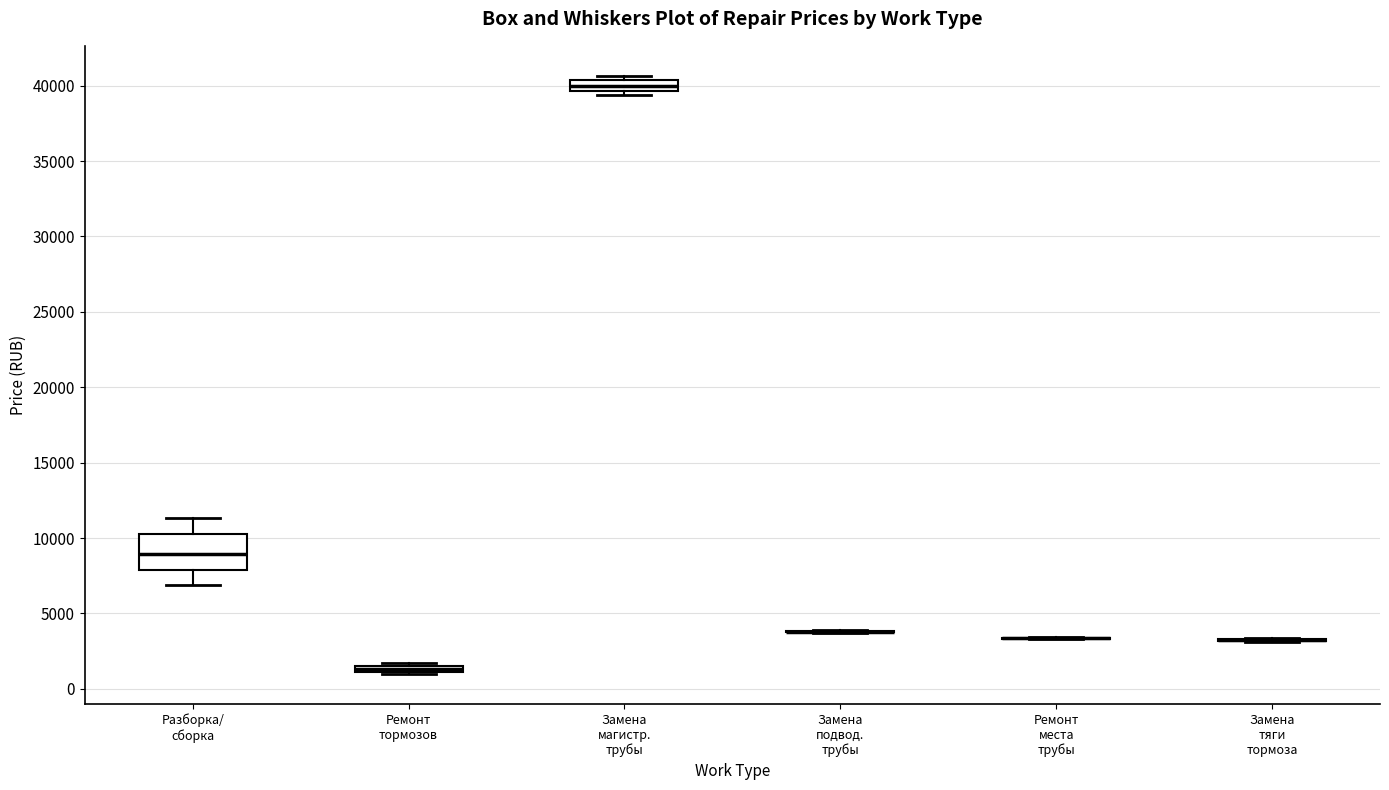

Comparing the boxes themselves (not the whiskers), which one is the tallest?

Разборка/ сборка